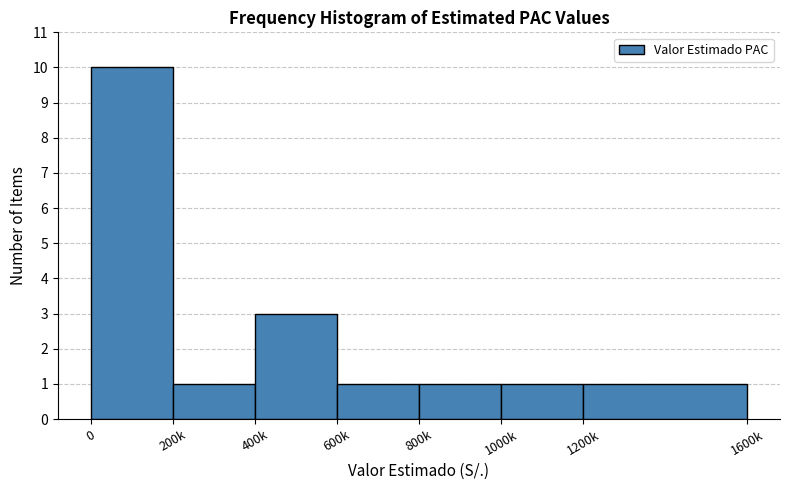

Reading right to left, list all the values displayed in this chart.

1200k=1	1000k=1	800k=1	600k=1	400k=3	200k=1	0=10